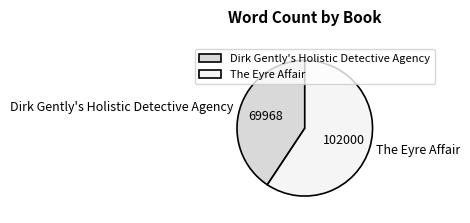

The Dirk Gently's Holistic Detective Agency slice represents 41% of the pie. True or false?

True